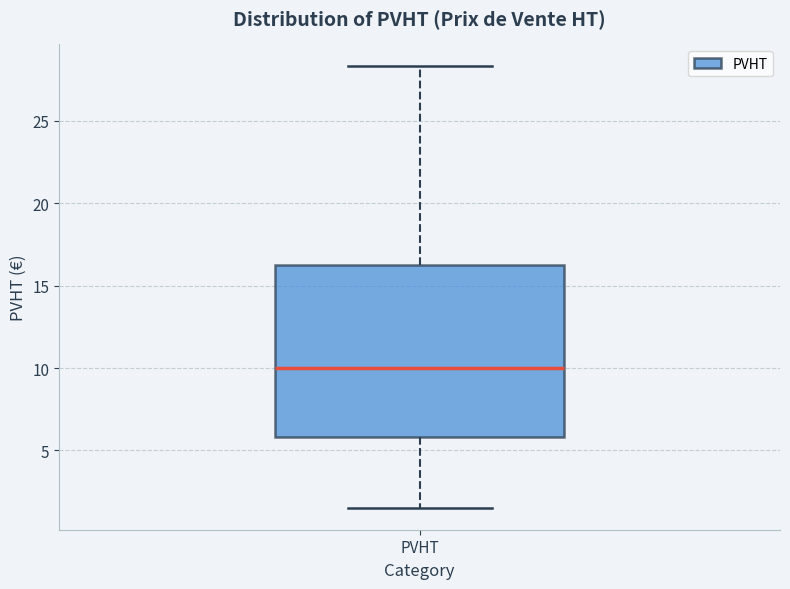

Where does the lower whisker of the box for PVHT end on the y-axis? The values are not printed on the chart, so give them approximately, as read against the axis.

1.5